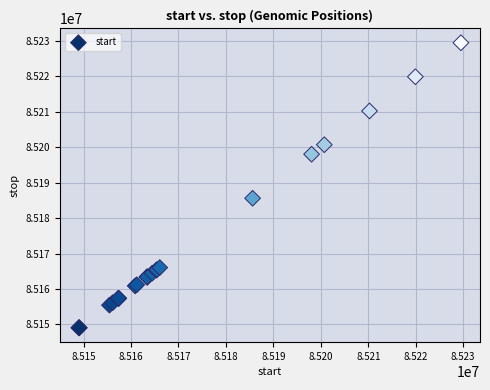

What Y value in the scatter plot is closest to 85189287?

85185633